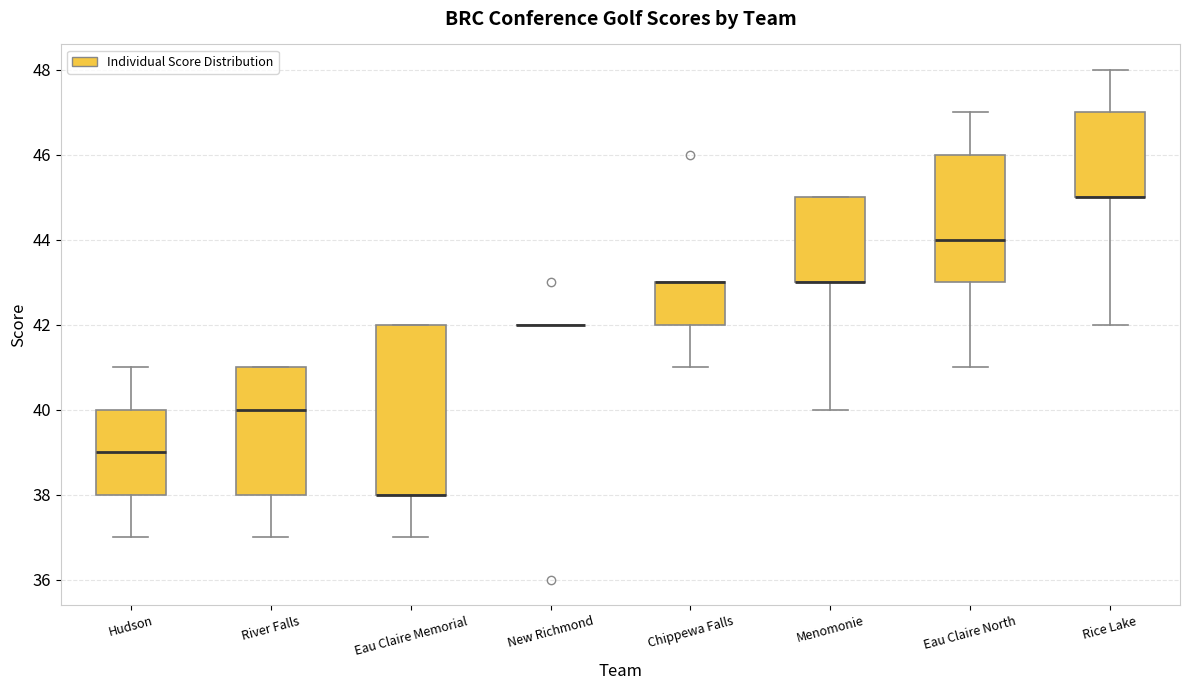

Which box is the tallest, from its lower edge to its upper edge?

Eau Claire Memorial